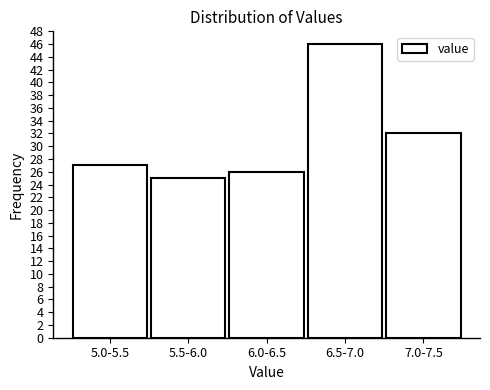

Reading left to right, list all the values displayed in this chart.

5.0-5.5=27	5.5-6.0=25	6.0-6.5=26	6.5-7.0=46	7.0-7.5=32